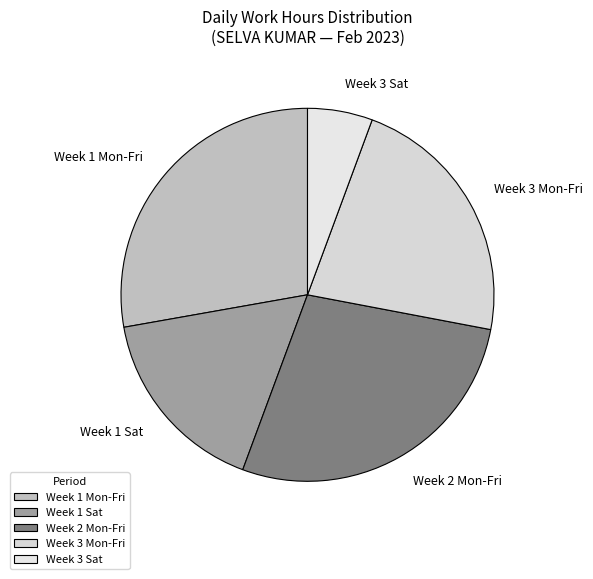

What is the smallest slice in the pie chart?

Week 3 Sat